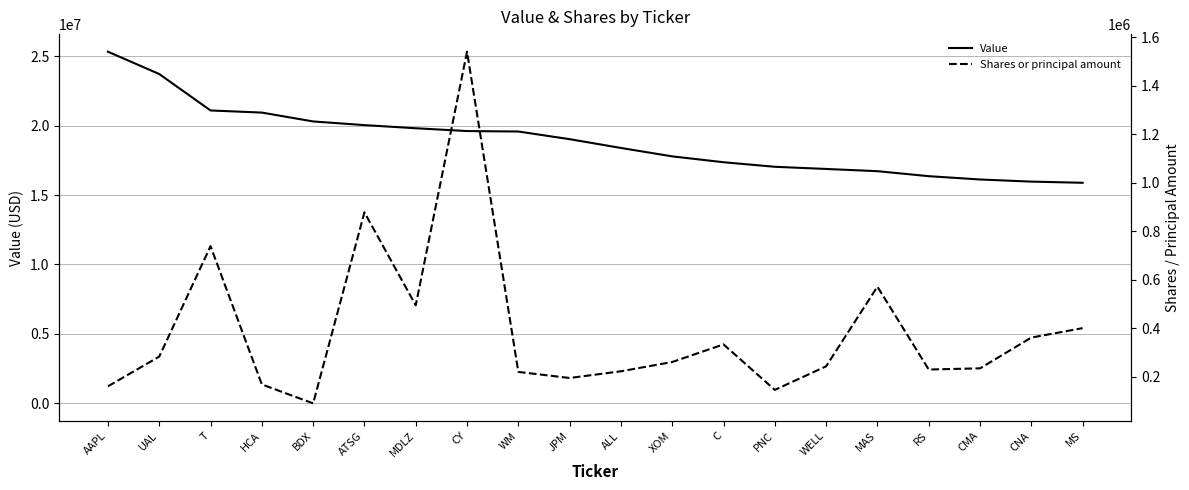

At which label is Shares or principal amount closest to 815576?

ATSG